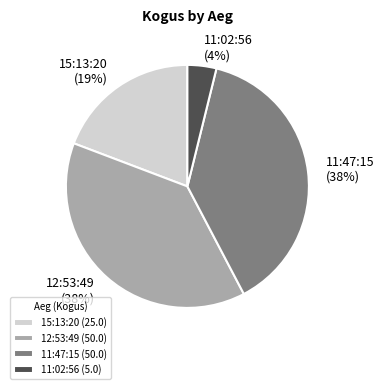

Which has a higher value, 11:47:15 (50.0) or 11:02:56 (5.0)?

11:47:15 (50.0)